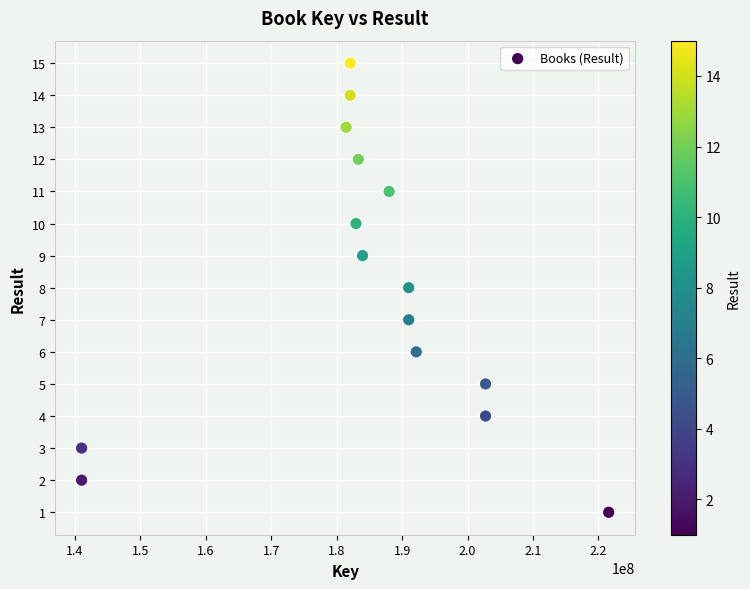

What is the range of X values (max minus min)?

80532017